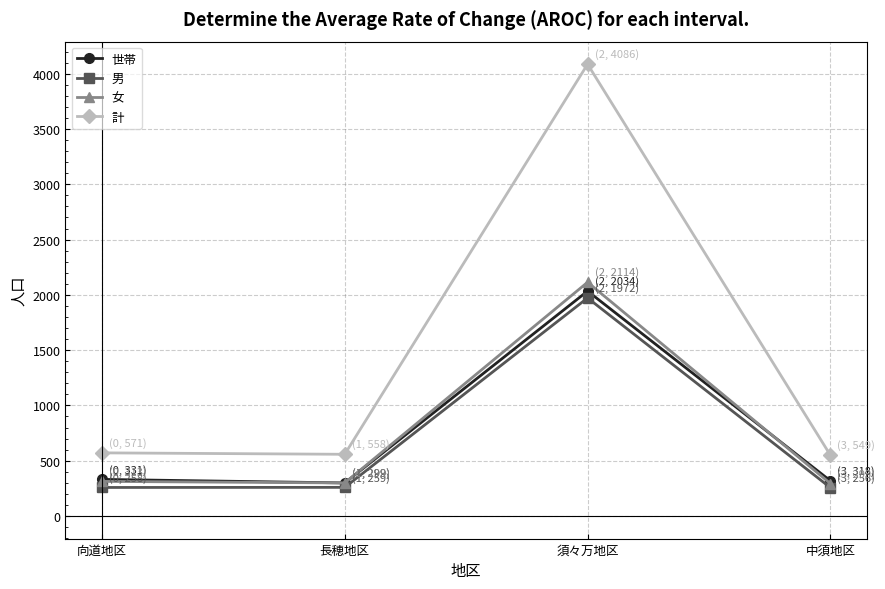

True or false: 男 and 計 cross at least once.

False